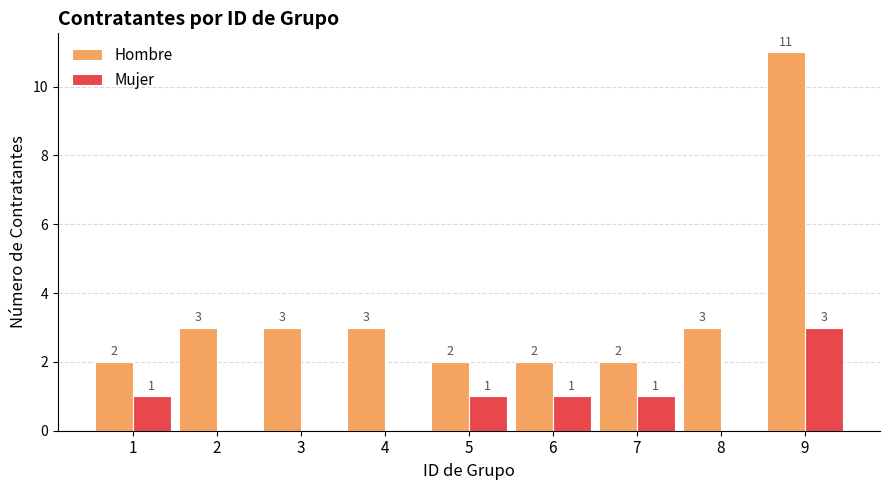

At which category is the sum across all series the highest?

9